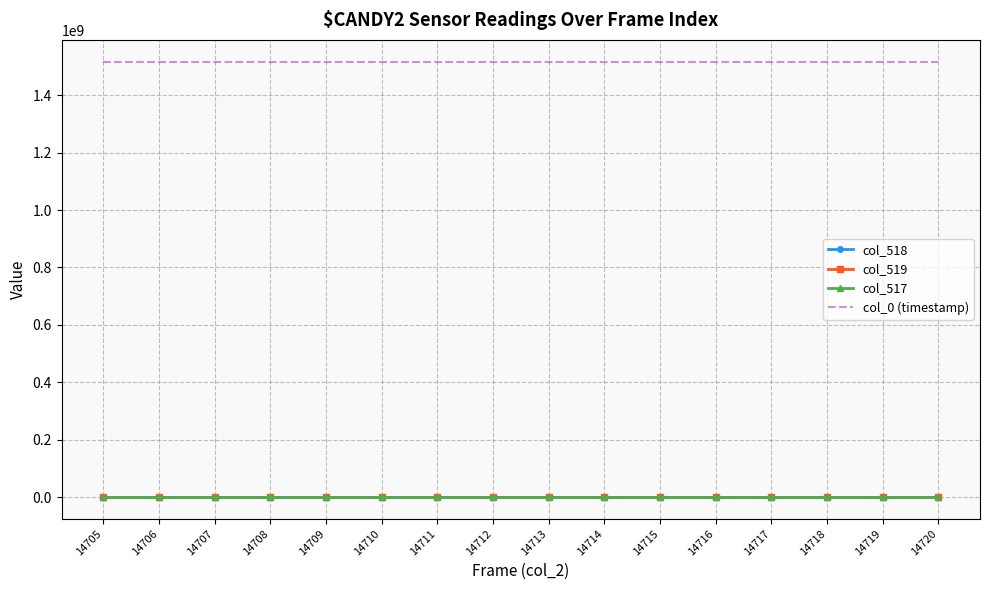

The value of col_0 (timestamp) at 14705 is 359299986.8. True or false?

False